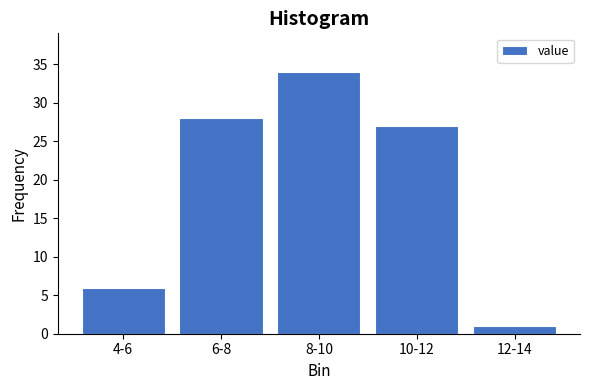

Reading left to right, list all the values displayed in this chart.

6	28	34	27	1